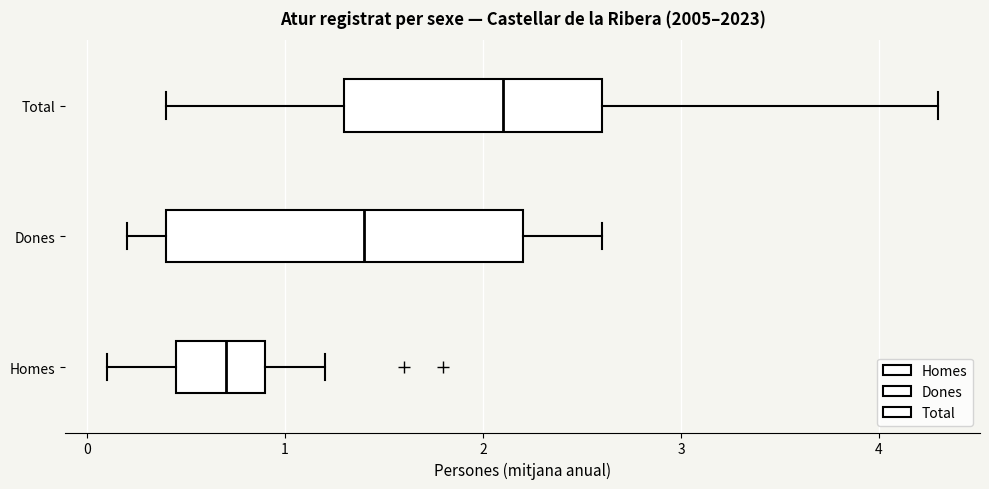

Which box has the furthest to the right median line?

Total